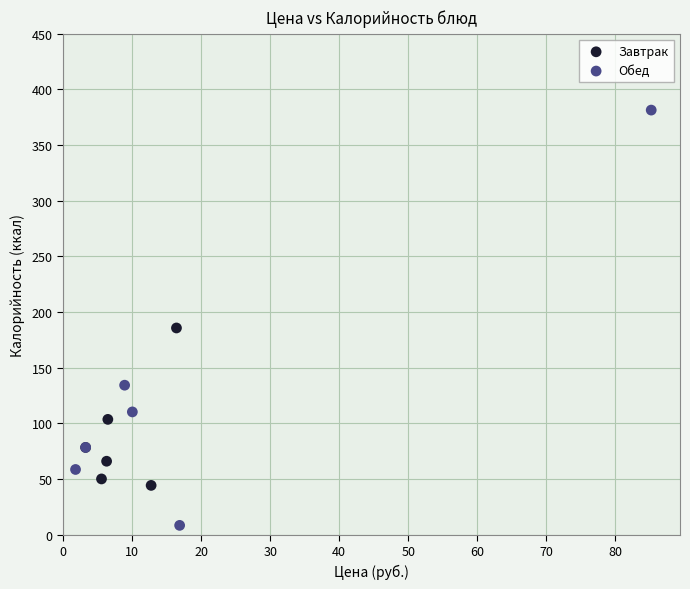

Which series reaches the maximum Y coordinate?

Обед